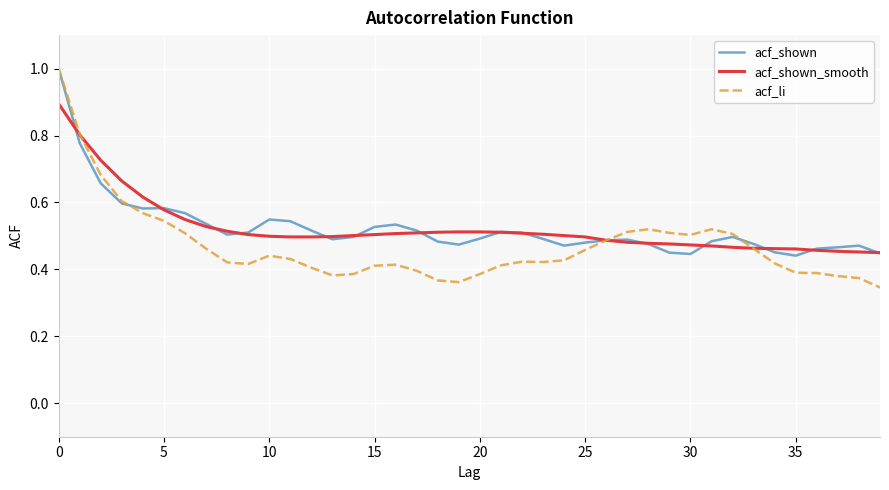

Which series has the widest spread of values?

acf_li